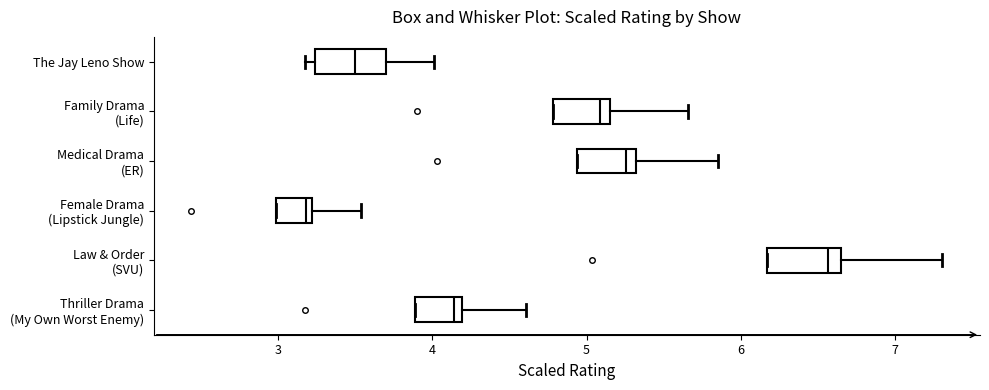

Where does the right whisker of the box for Thriller Drama (My Own Worst Enemy) end on the x-axis? The values are not printed on the chart, so give them approximately, as read against the axis.

4.6